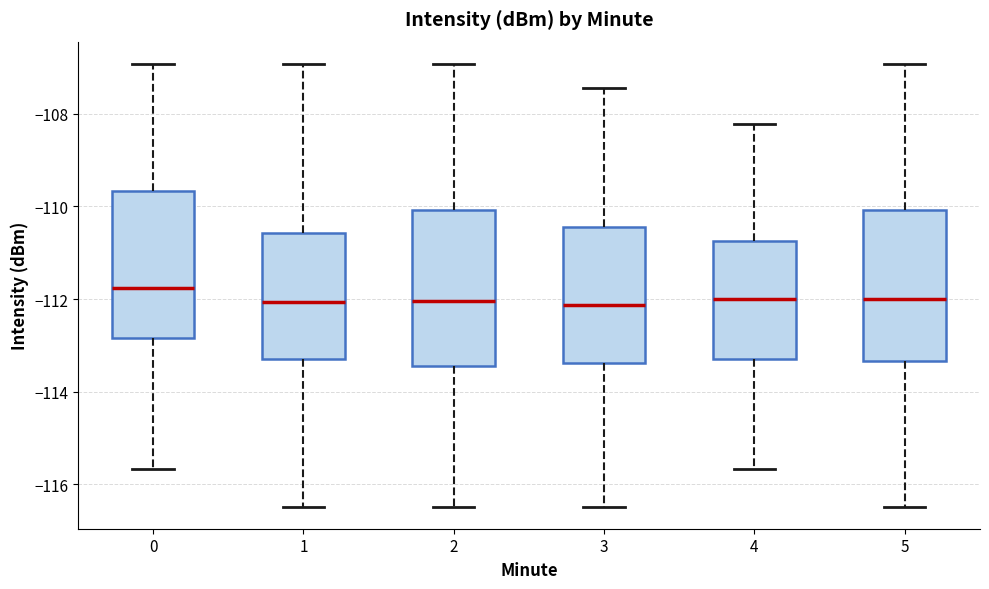

Reading left to right, transcribe this box plot: for each box, give where its median line is, the range the box spans, and where its two whiskers end, as read against the y-axis. The values are not printed on the chart, so give them approximately, as read against the axis.

0: median -111.8, box -112.8 to -109.6, whiskers -115.6 to -107.0
1: median -112.0, box -113.4 to -110.6, whiskers -116.4 to -107.0
2: median -112.0, box -113.4 to -110.0, whiskers -116.4 to -107.0
3: median -112.2, box -113.4 to -110.4, whiskers -116.4 to -107.4
4: median -112.0, box -113.4 to -110.8, whiskers -115.6 to -108.2
5: median -112.0, box -113.4 to -110.0, whiskers -116.4 to -107.0